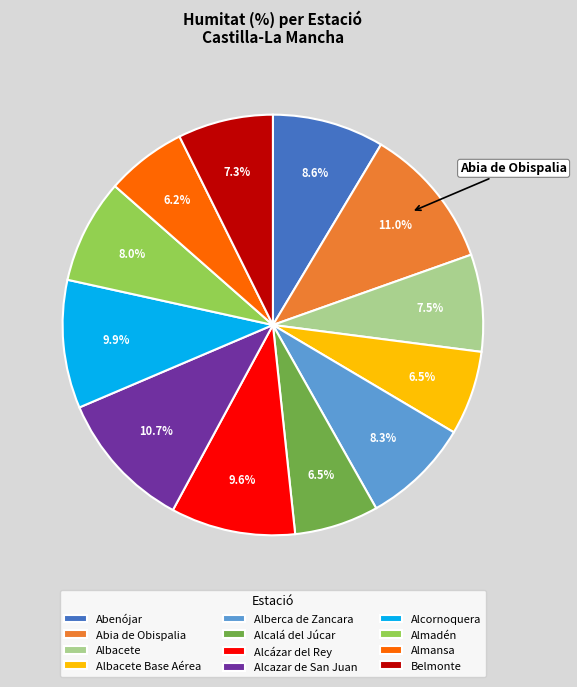

To the nearest percent, what portion does Abenójar represent?

9%